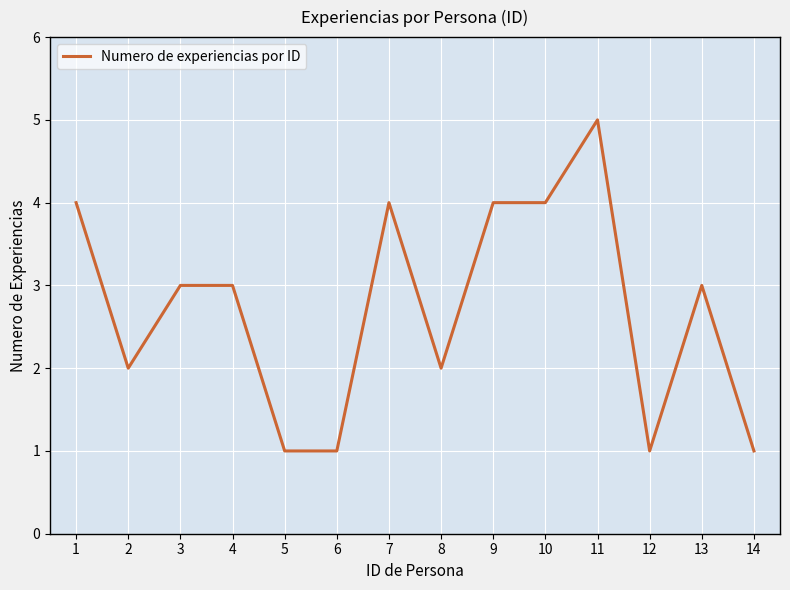

The chart shows a value of 3 at 4. True or false?

True